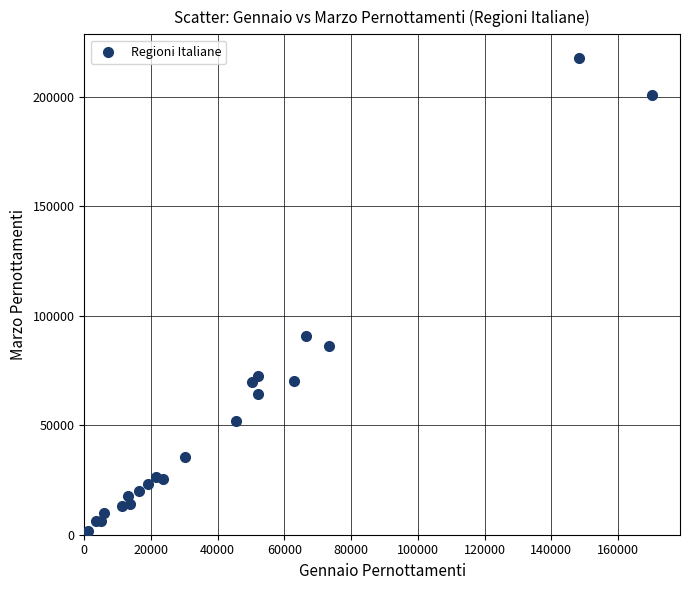

What Y value in the scatter plot is closest to 109643?

90734